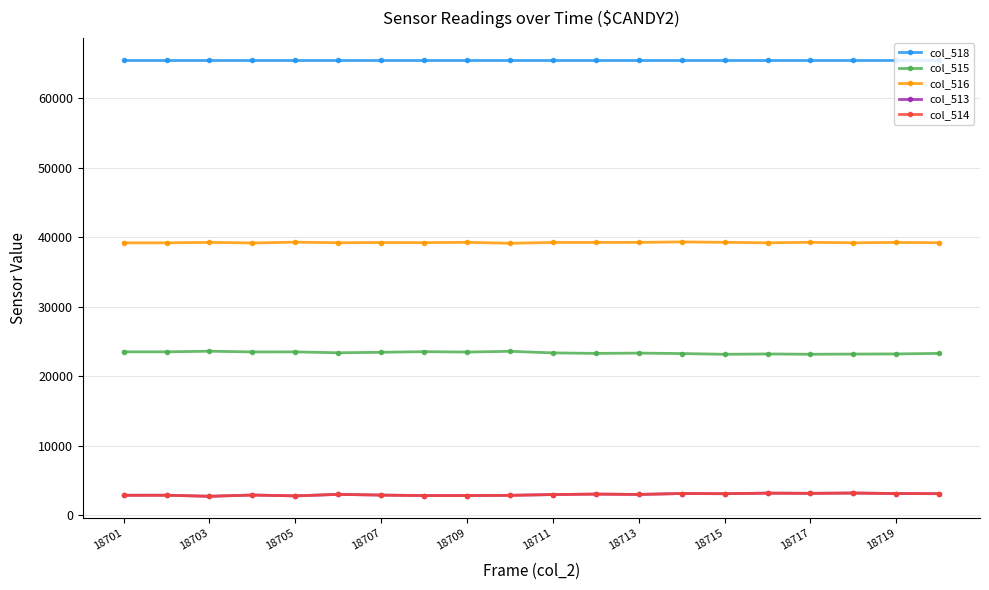

What is the value of the col_518 point at the 19th from the left?

65535